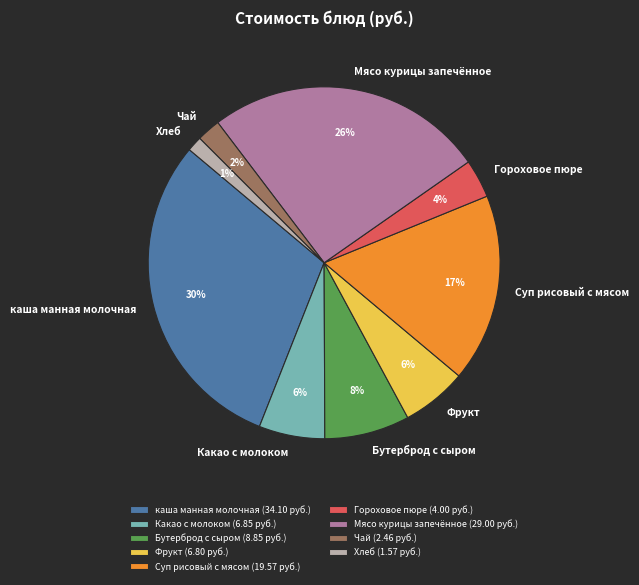

Does Фрукт account for over 50% of the chart?

No